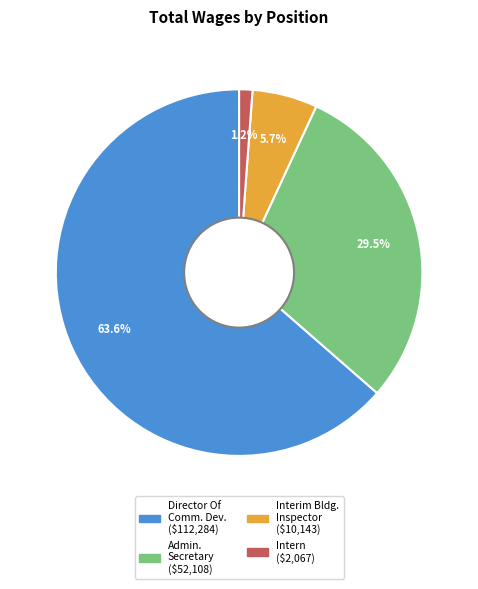

Is there any slice that represents more than half of the pie?

Yes